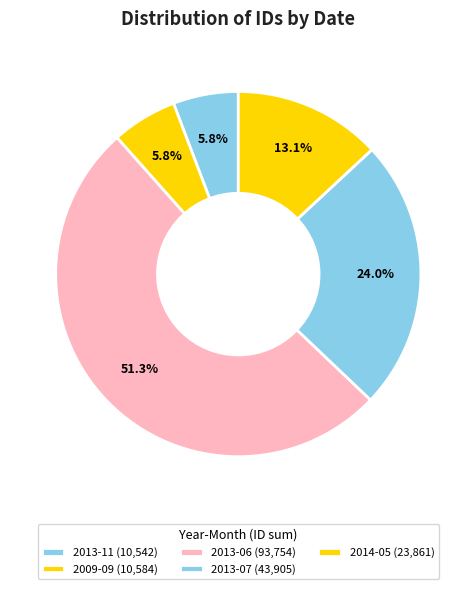

How many segments does this pie chart have?

5